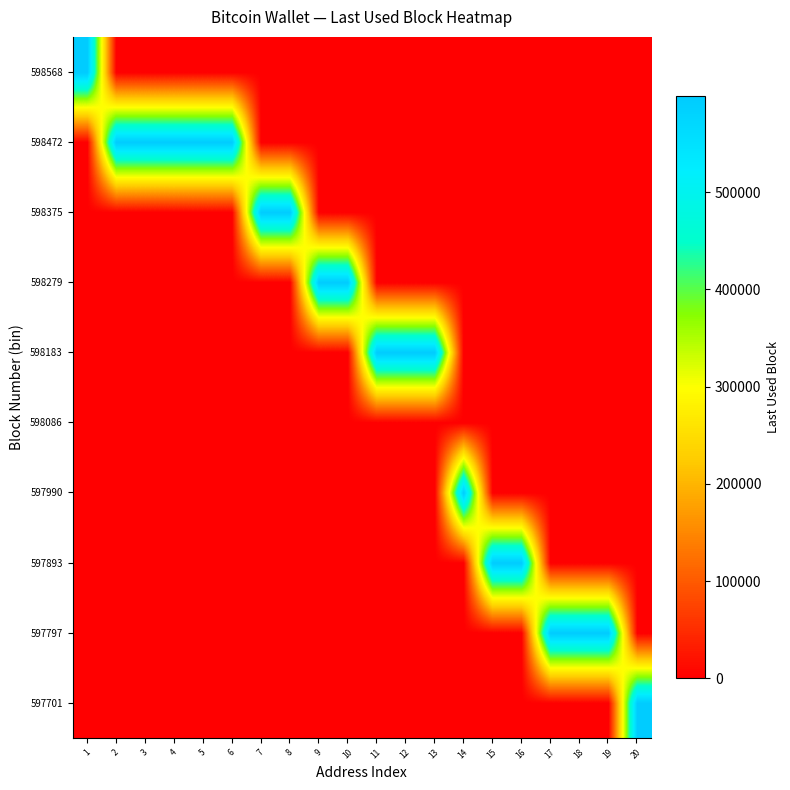

Which series changed the most between 6 and 9?

598472